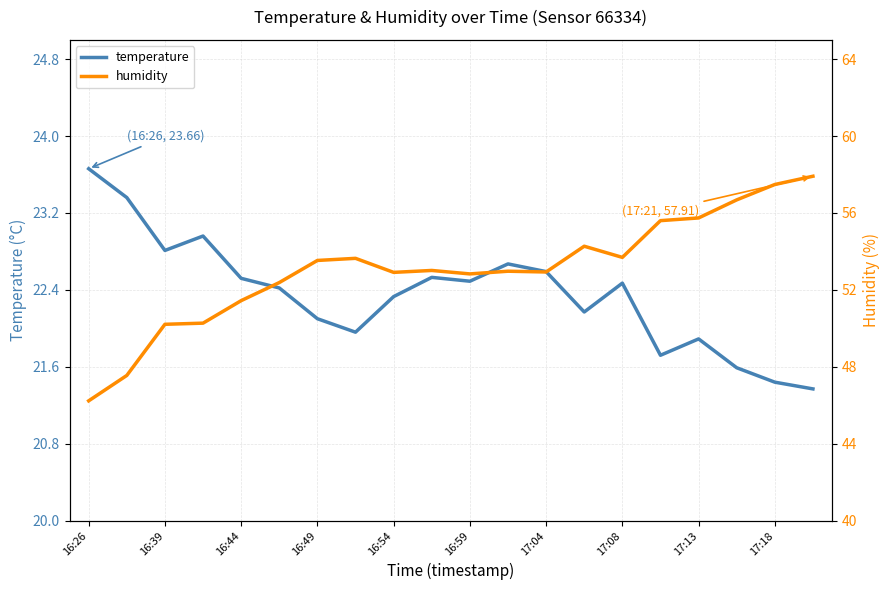

What is the maximum value for temperature?

23.7